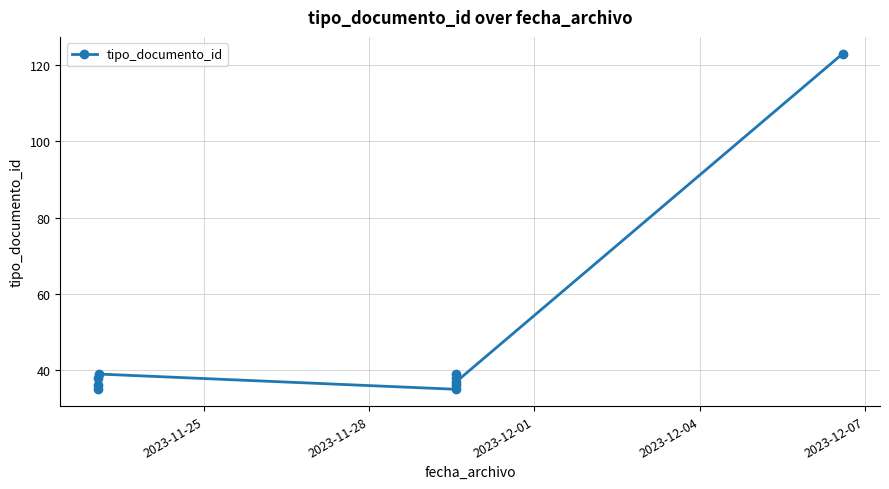

How many series are shown in this chart?

1